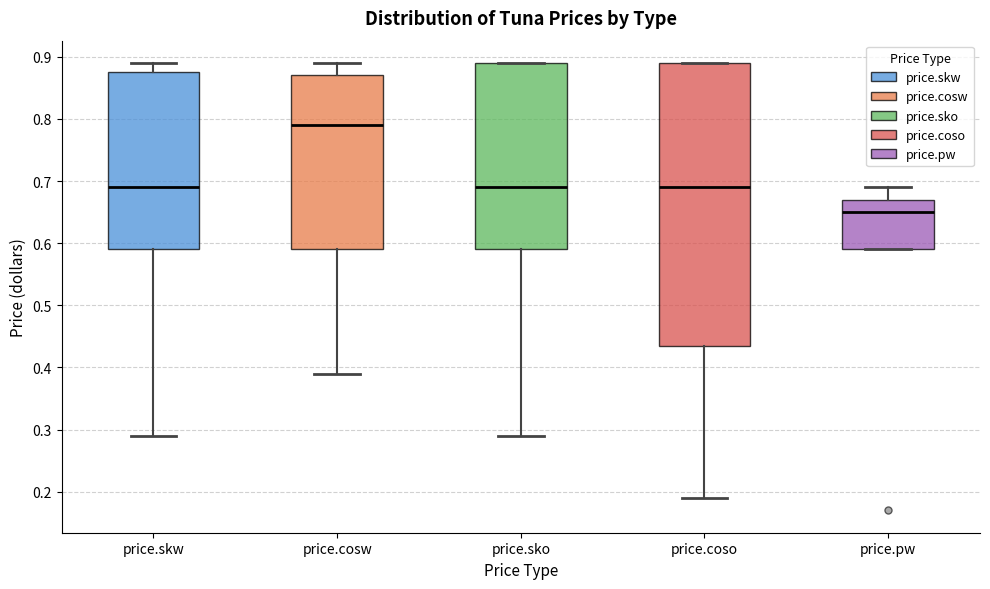

Reading left to right, transcribe this box plot: for each box, give where its median line is, the range the box spans, and where its two whiskers end, as read against the y-axis. The values are not printed on the chart, so give them approximately, as read against the axis.

price.skw: median 0.69, box 0.59 to 0.88, whiskers 0.29 to 0.89
price.cosw: median 0.79, box 0.59 to 0.87, whiskers 0.39 to 0.89
price.sko: median 0.69, box 0.59 to 0.89, whiskers 0.29 to 0.89
price.coso: median 0.69, box 0.44 to 0.89, whiskers 0.19 to 0.89
price.pw: median 0.65, box 0.59 to 0.67, whiskers 0.59 to 0.69